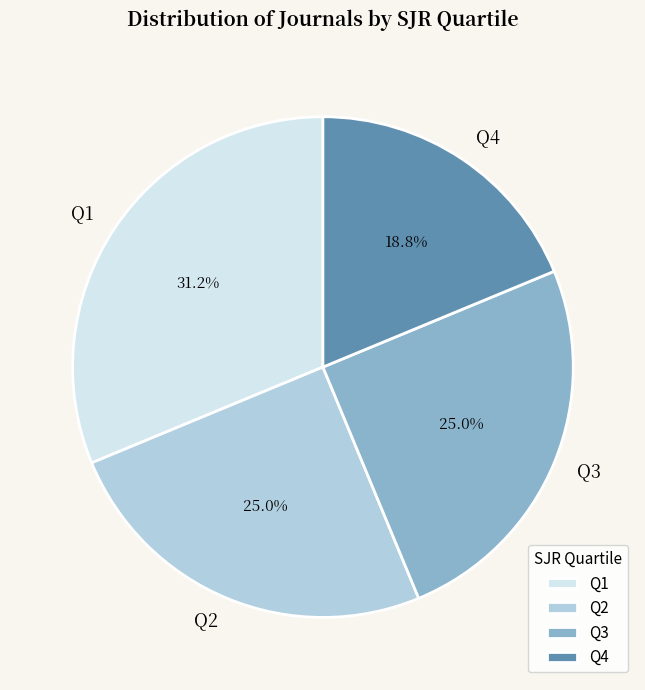

To the nearest percent, what is the average slice percentage?

25%